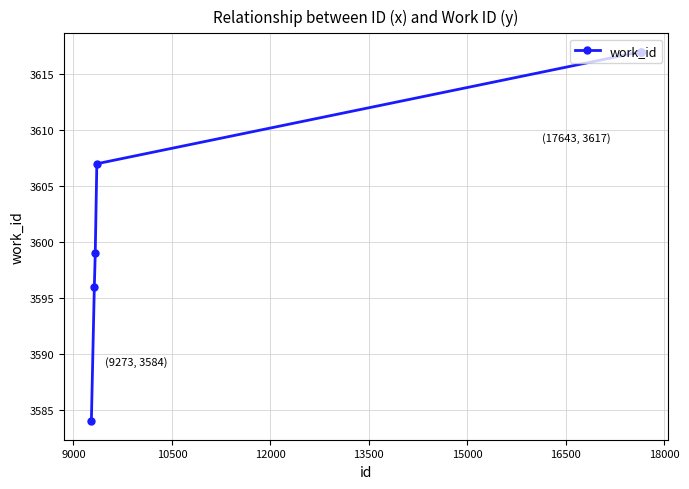

What is the greatest value displayed?

3617